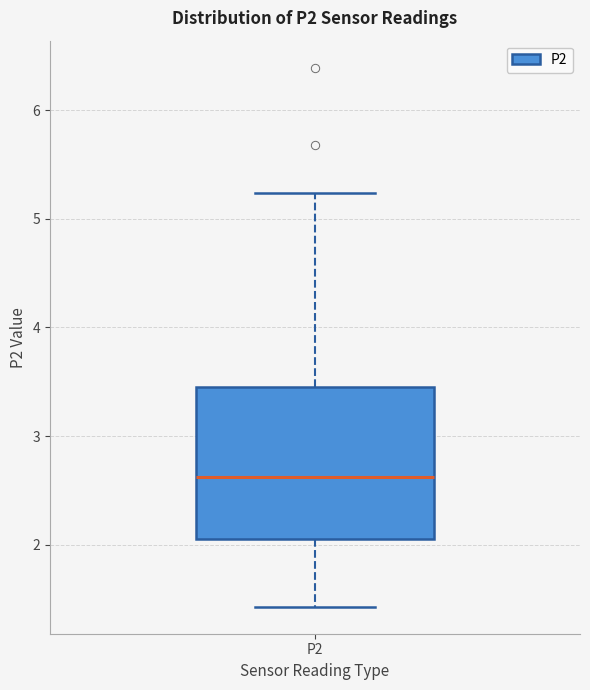

Transcribe this box plot: give where the median line is, the range the box spans, and where the two whiskers end, as read against the y-axis. The values are not printed on the chart, so give them approximately, as read against the axis.

median 2.6, box 2.1 to 3.5, whiskers 1.4 to 5.2